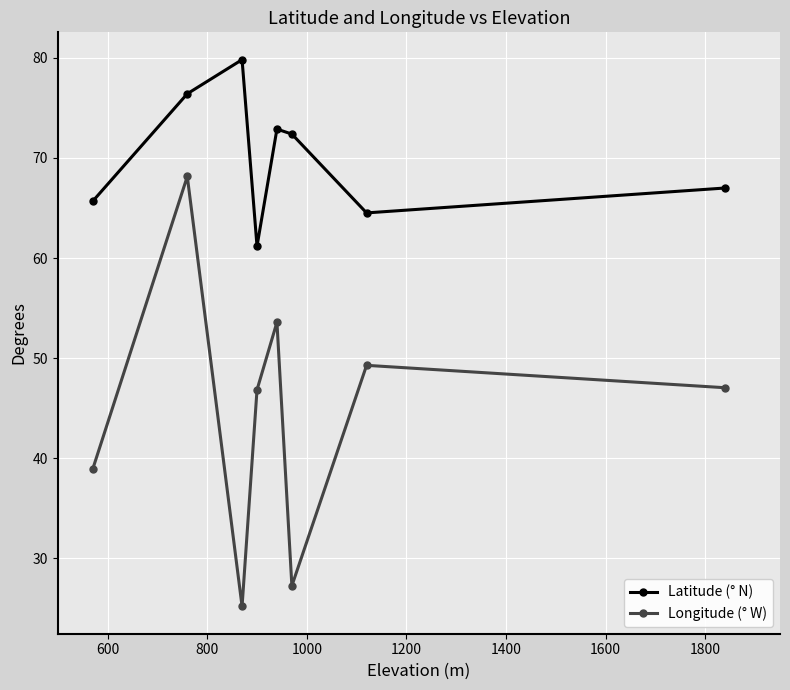

Which series has the largest total across all categories?

Latitude (° N)